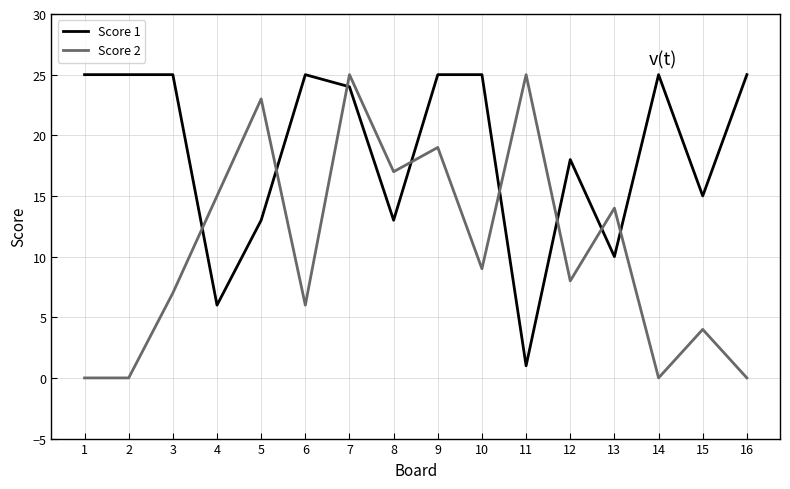

Is the value of Score 2 at 14 greater than the value of Score 1 at 9?

No